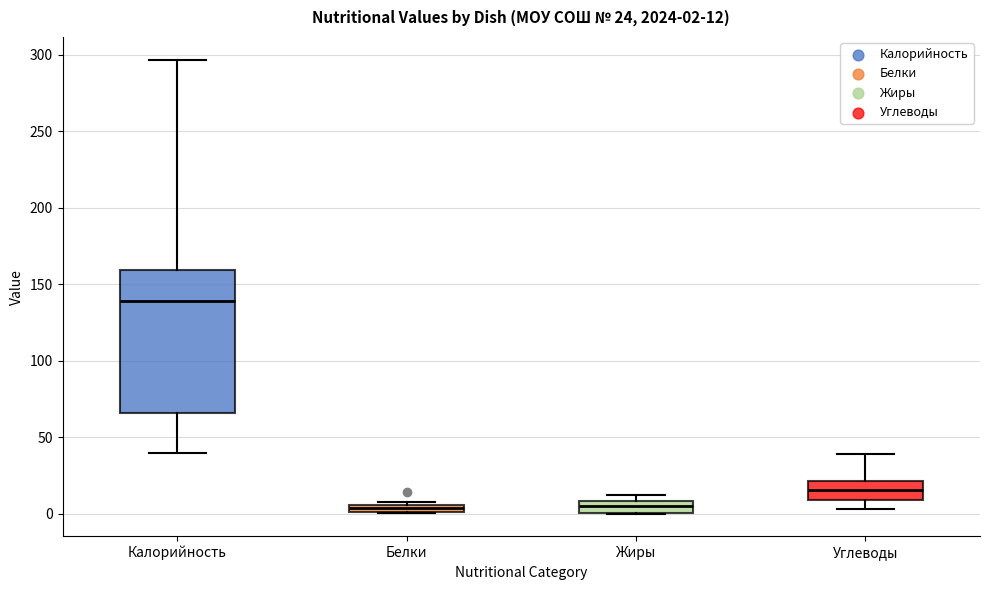

Which box is the tallest, from its lower edge to its upper edge?

Калорийность